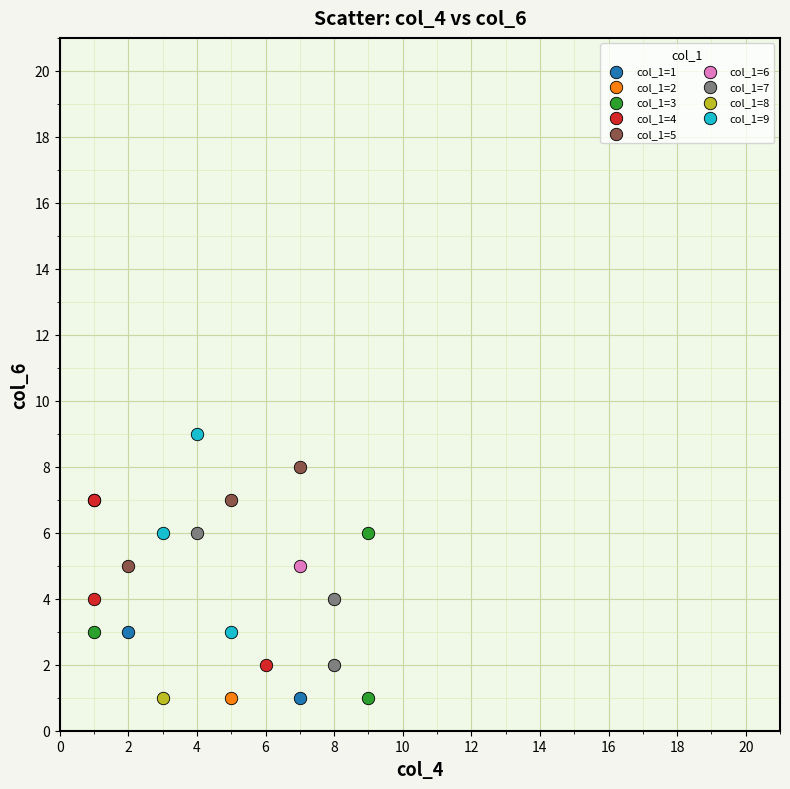

What are all the series names shown in the legend?

col_1=1, col_1=2, col_1=3, col_1=4, col_1=5, col_1=6, col_1=7, col_1=8, col_1=9